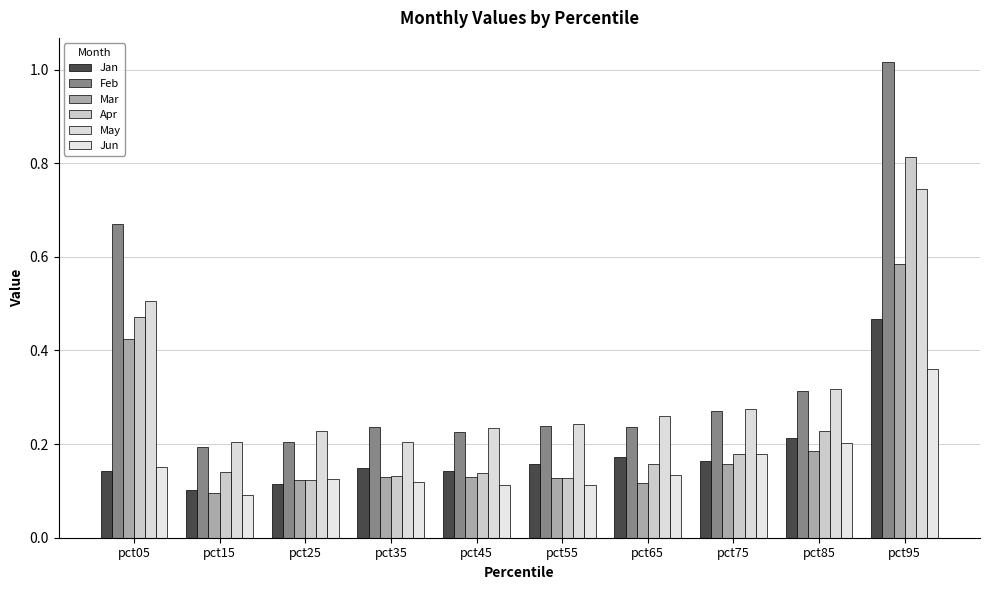

Does the chart contain stacked bars?

No